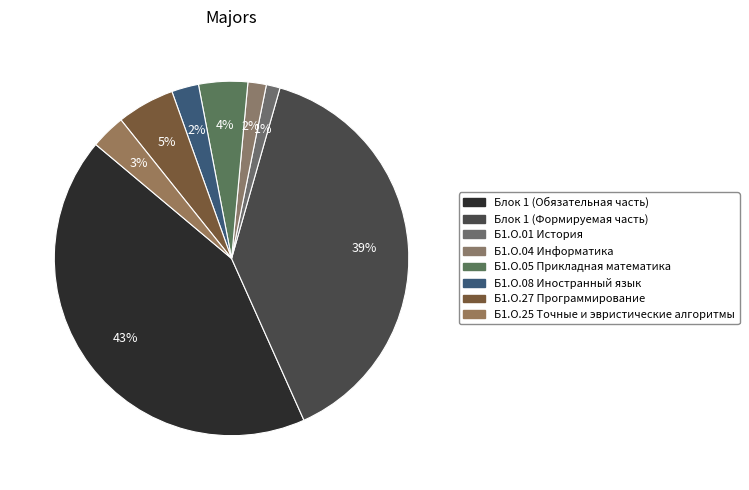

How many slices are in this pie chart?

8